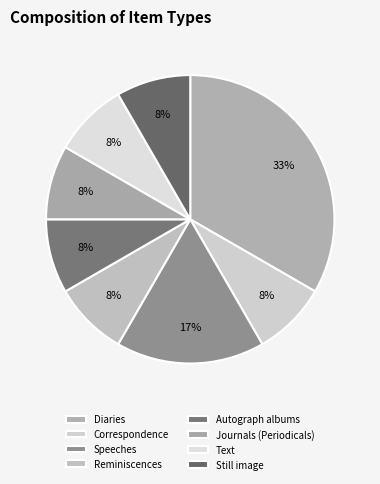

Which category has the biggest portion of the pie?

Diaries